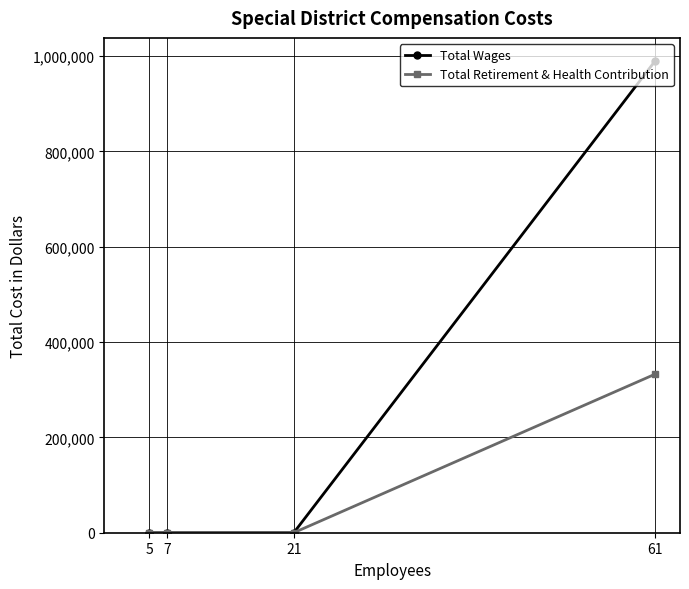

Which series changed the most between 61 and 21?

Total Wages